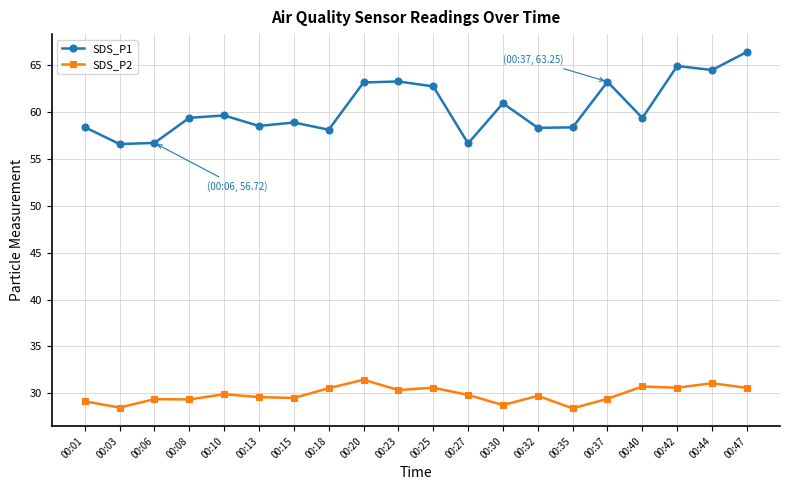

What is the total value across all series at 00:40?

90.1